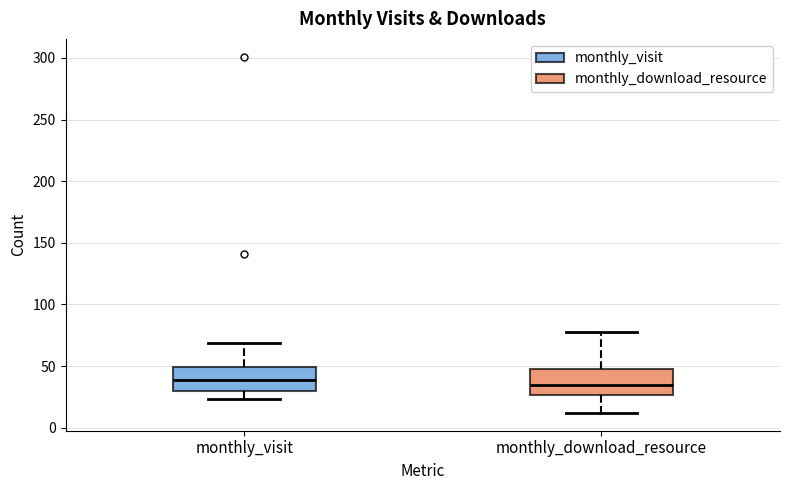

Reading left to right, read every box against the y-axis: the position of its median line, the range the box covers, and the ends of its whiskers. The values are not printed on the chart, so give them approximately, as read against the axis.

monthly_visit: median 40, box 30 to 50, whiskers 25 to 70
monthly_download_resource: median 35, box 25 to 50, whiskers 10 to 80